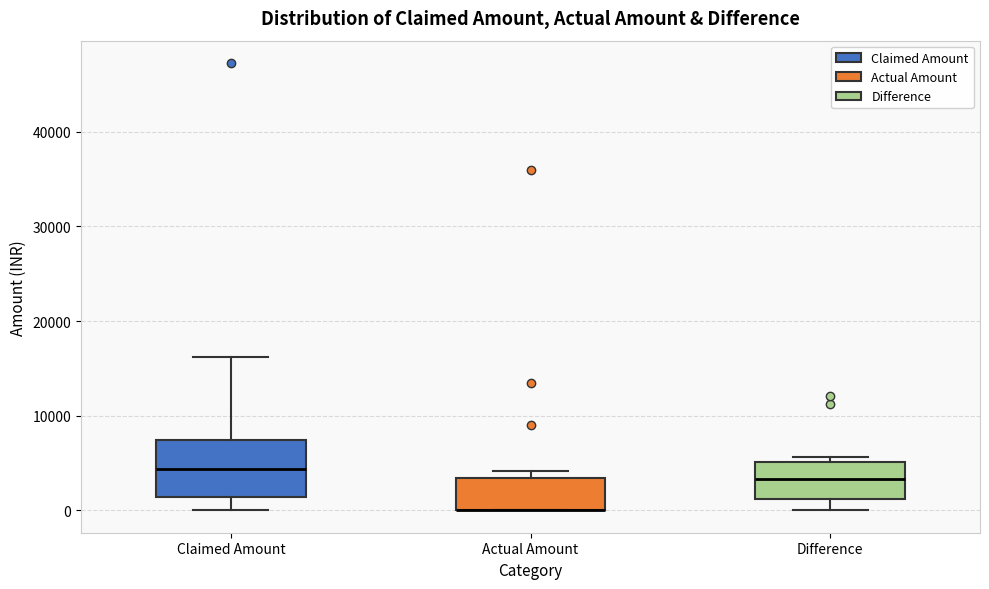

Reading left to right, read every box against the y-axis: the position of its median line, the range the box covers, and the ends of its whiskers. The values are not printed on the chart, so give them approximately, as read against the axis.

Claimed Amount: median 4000, box 1000 to 7000, whiskers 0 to 16000
Actual Amount: median 0 (drawn on the box's lower edge), box 0 to 3000, whiskers 0 to 4000
Difference: median 3000, box 1000 to 5000, whiskers 0 to 6000